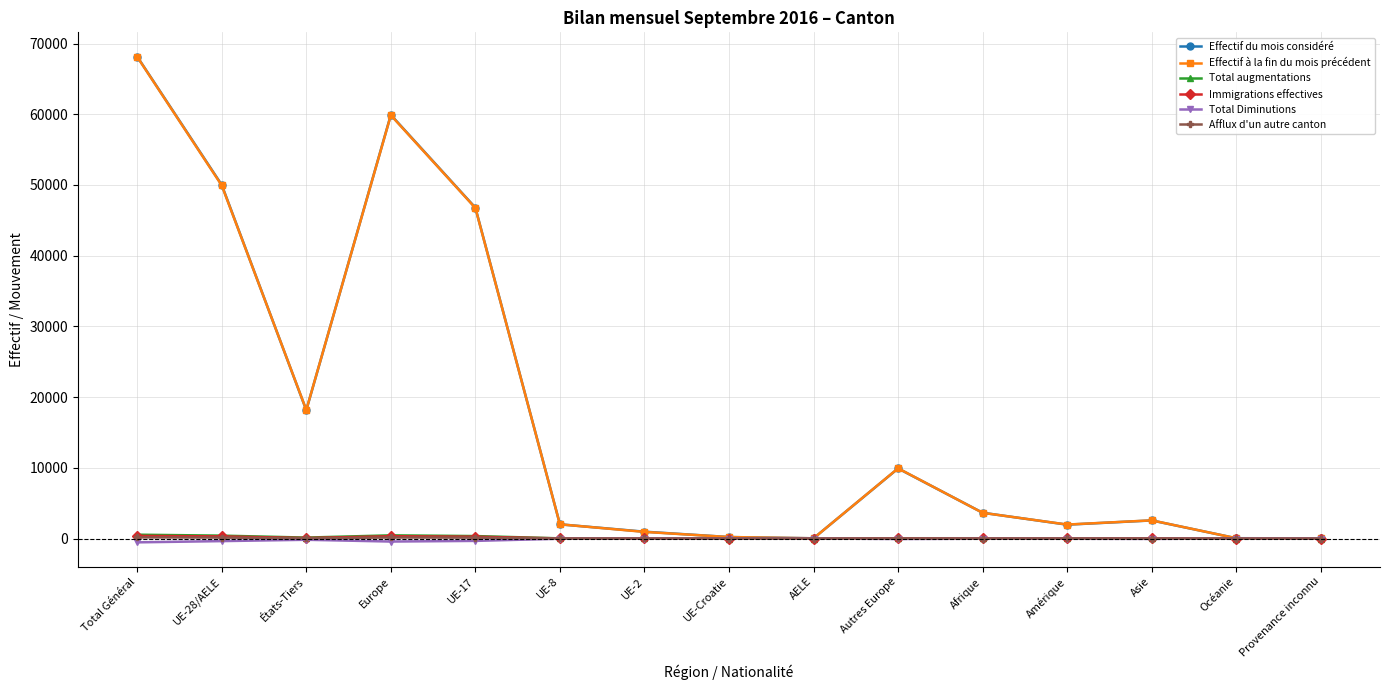

How many lines are shown in the chart?

6